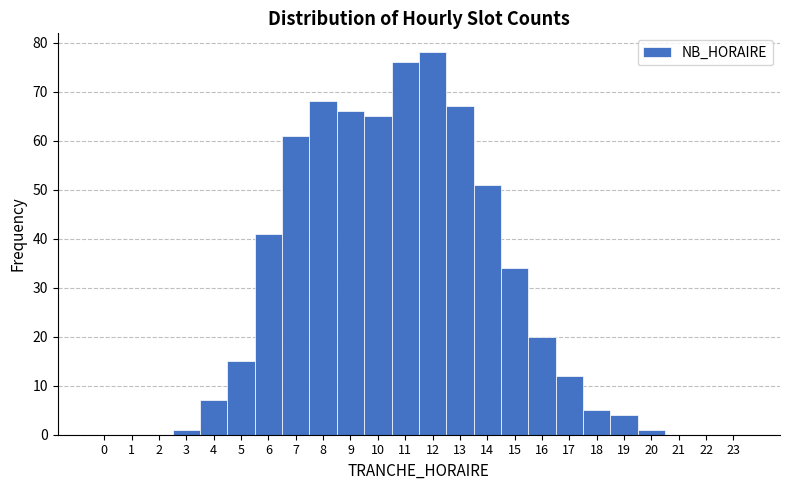

Reading left to right, transcribe this chart: for each bar, give the range it covers on the x-axis and its height. The values are not printed on the chart, so give them approximately, as read against the axis.

-0.5 to 0.5: 0
0.5 to 1.5: 0
1.5 to 2.5: 0
2.5 to 3.5: 1
3.5 to 4.5: 7
4.5 to 5.5: 15
5.5 to 6.5: 41
6.5 to 7.5: 61
7.5 to 8.5: 68
8.5 to 9.5: 66
9.5 to 10.5: 65
10.5 to 11.5: 76
11.5 to 12.5: 78
12.5 to 13.5: 67
13.5 to 14.5: 51
14.5 to 15.5: 34
15.5 to 16.5: 20
16.5 to 17.5: 12
17.5 to 18.5: 5
18.5 to 19.5: 4
19.5 to 20.5: 1
20.5 to 21.5: 0
21.5 to 22.5: 0
22.5 to 23.5: 0